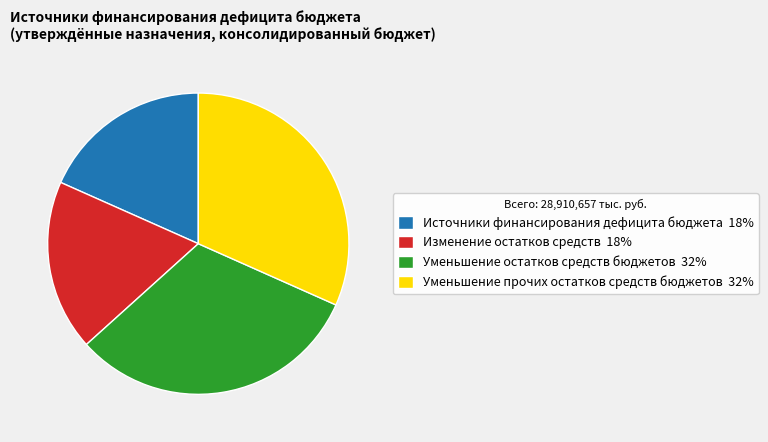

Does any single category account for the majority?

No